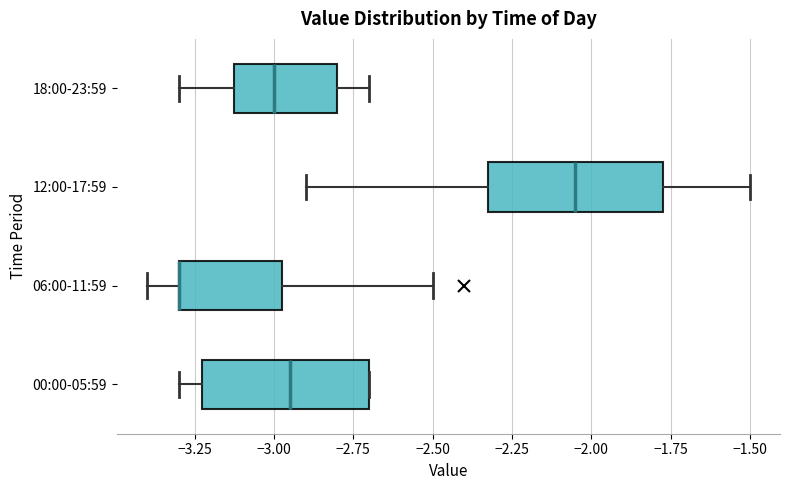

Reading bottom to top, read every box against the x-axis: the position of its median line, the range the box covers, and the ends of its whiskers. The values are not printed on the chart, so give them approximately, as read against the axis.

00:00-05:59: median -2.95, box -3.20 to -2.70, whiskers -3.30 to -2.70
06:00-11:59: median -3.30 (drawn on the box's left edge), box -3.30 to -2.95, whiskers -3.40 to -2.50
12:00-17:59: median -2.05, box -2.30 to -1.75, whiskers -2.90 to -1.50
18:00-23:59: median -3.00, box -3.10 to -2.80, whiskers -3.30 to -2.70